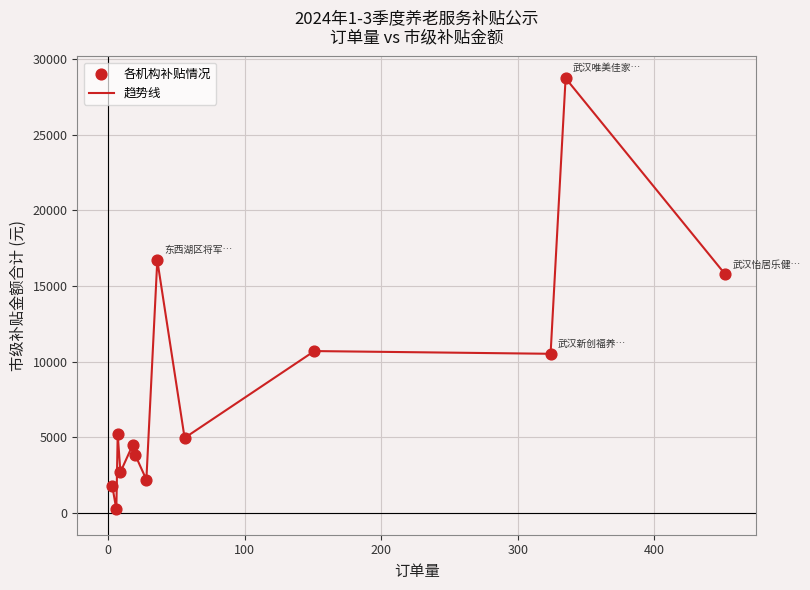

What is the greatest value displayed?

28730